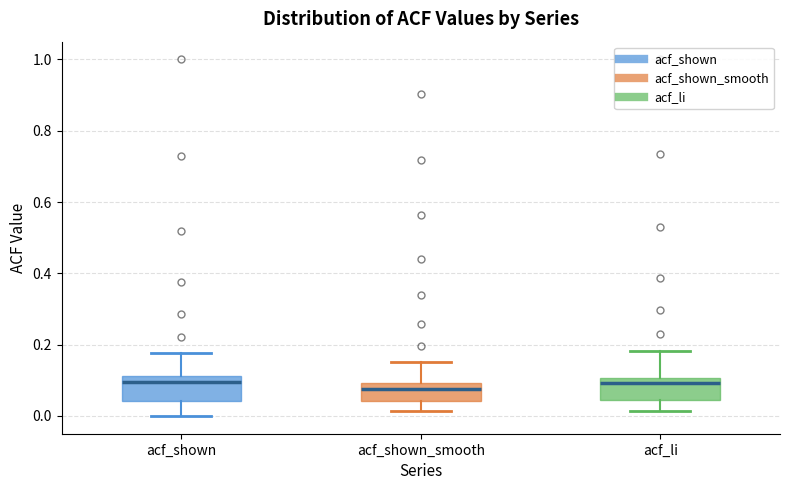

Reading left to right, read every box against the y-axis: the position of its median line, the range the box covers, and the ends of its whiskers. The values are not printed on the chart, so give them approximately, as read against the axis.

acf_shown: median 0.10, box 0.04 to 0.12, whiskers 0.00 to 0.18
acf_shown_smooth: median 0.08, box 0.04 to 0.10, whiskers 0.02 to 0.16
acf_li: median 0.10 (just below the box's upper edge), box 0.04 to 0.10, whiskers 0.02 to 0.18